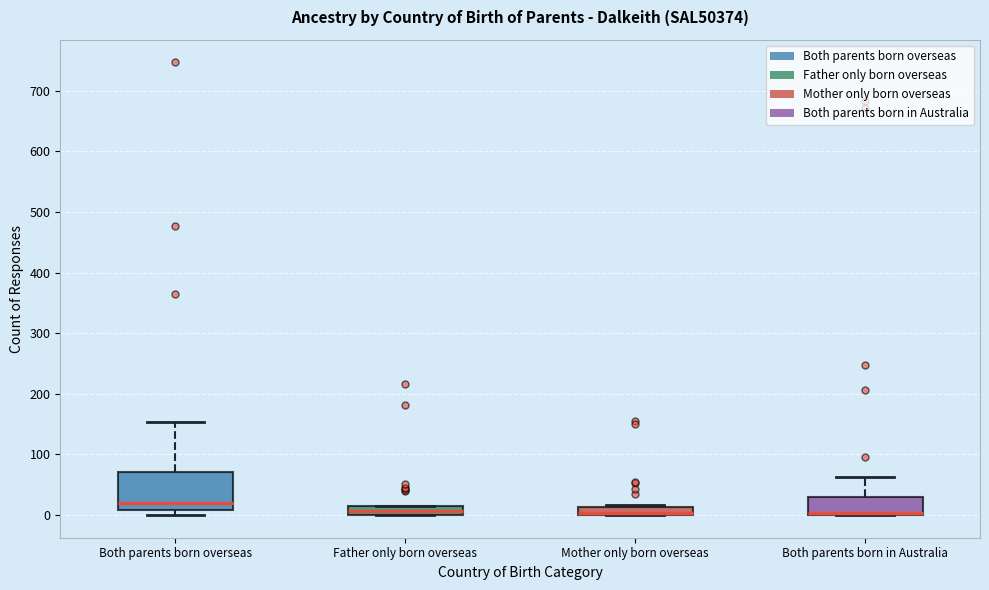

Comparing the boxes themselves (not the whiskers), which one is the tallest?

Both parents born overseas